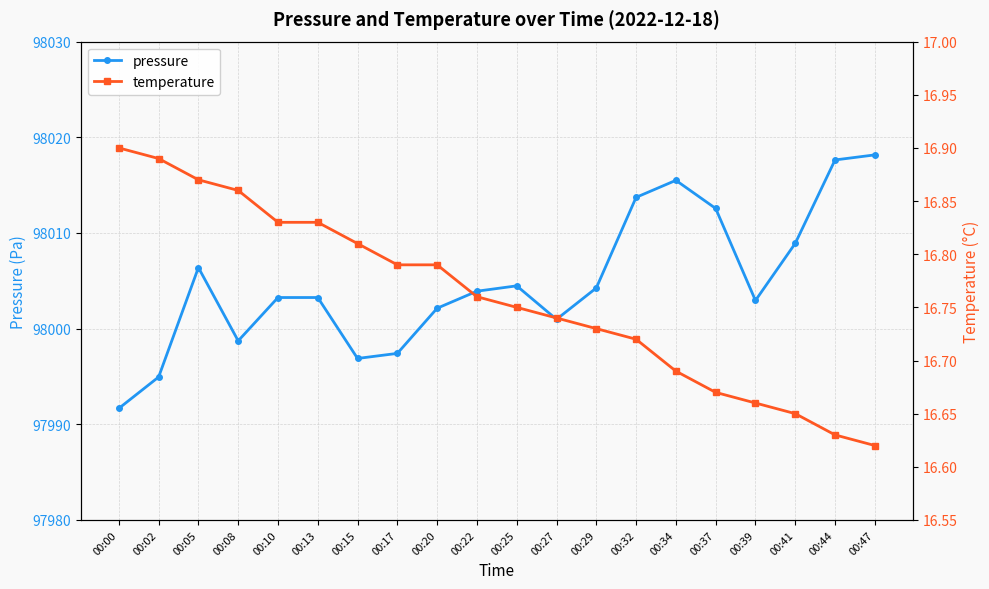

What is the difference between the second highest and minimum values in the pressure series?

26.0